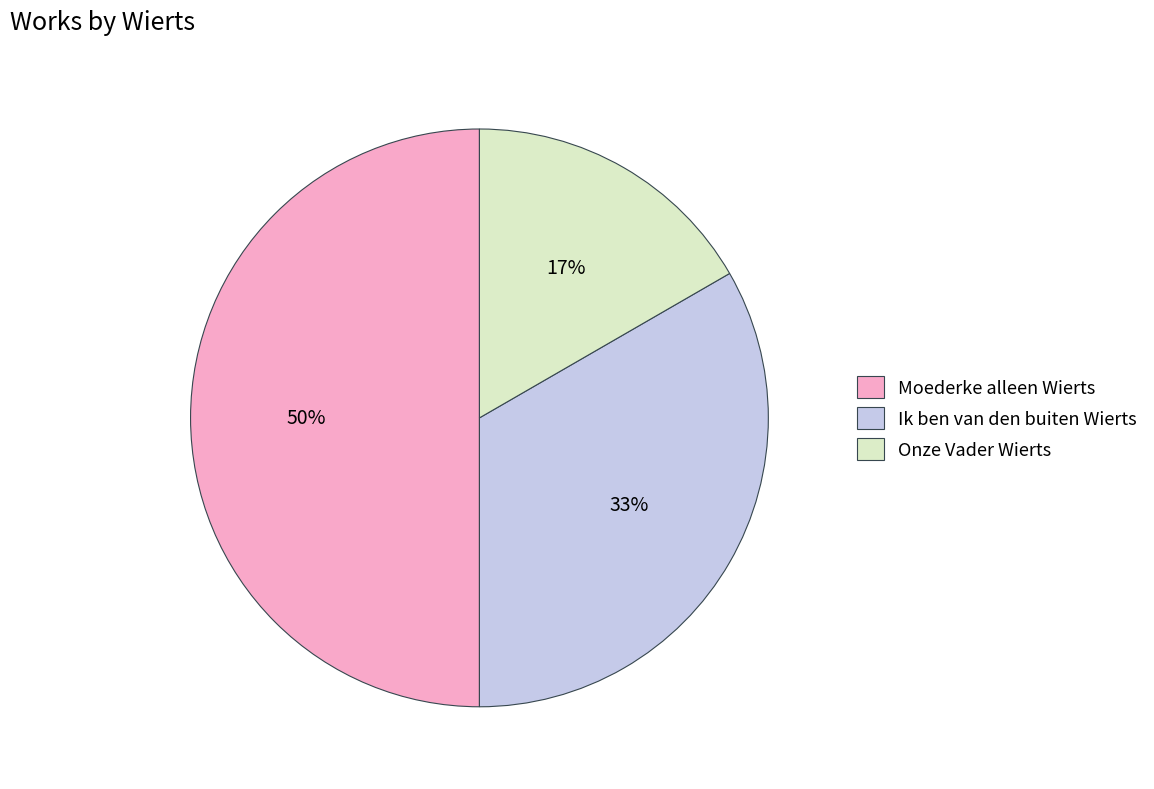

What percentage is the Ik ben van den buiten Wierts slice, to the nearest percent?

33%